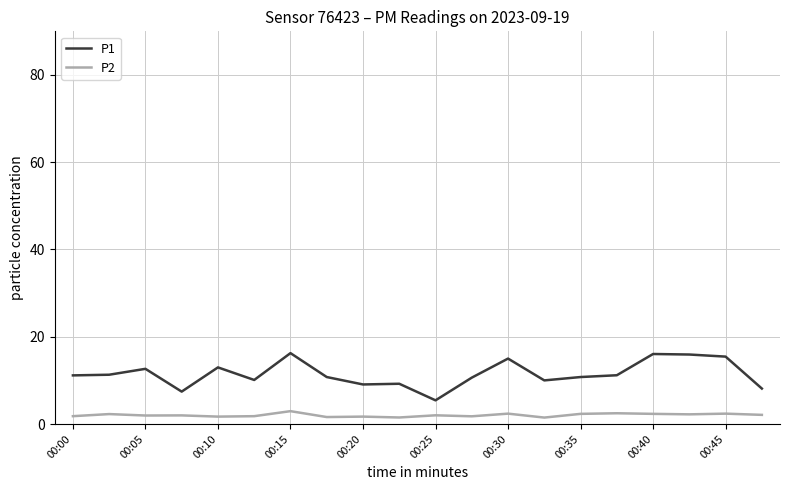

Which series has the largest total across all categories?

P1